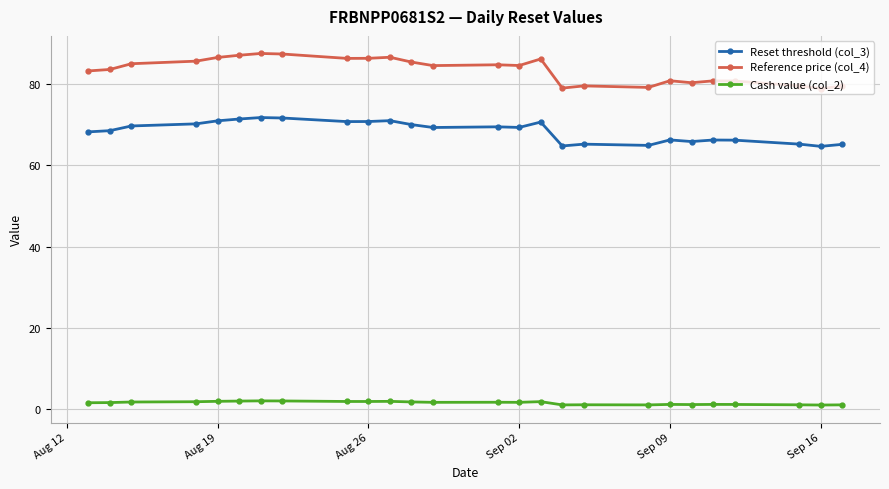

What are all the series names shown in the legend?

Reset threshold (col_3), Reference price (col_4), Cash value (col_2)